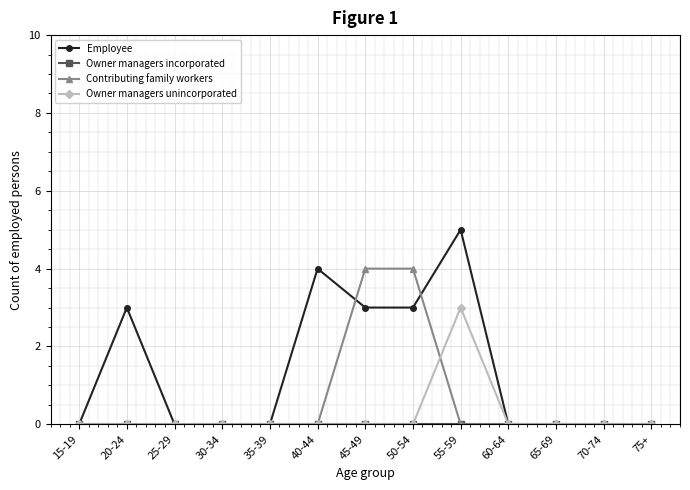

What is the label of the 11th point from the right?

25-29